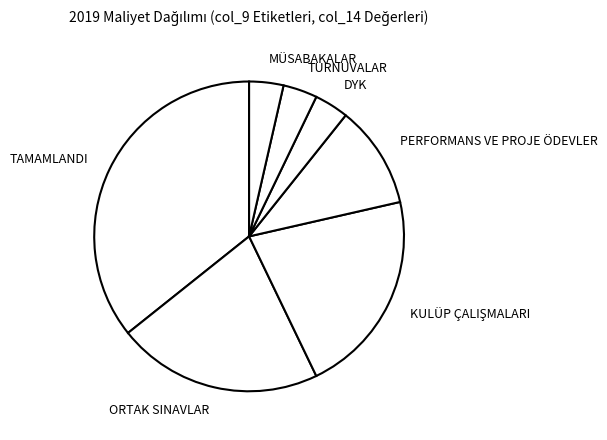

True or false: TURNUVALAR accounts for 4% of the total.

True